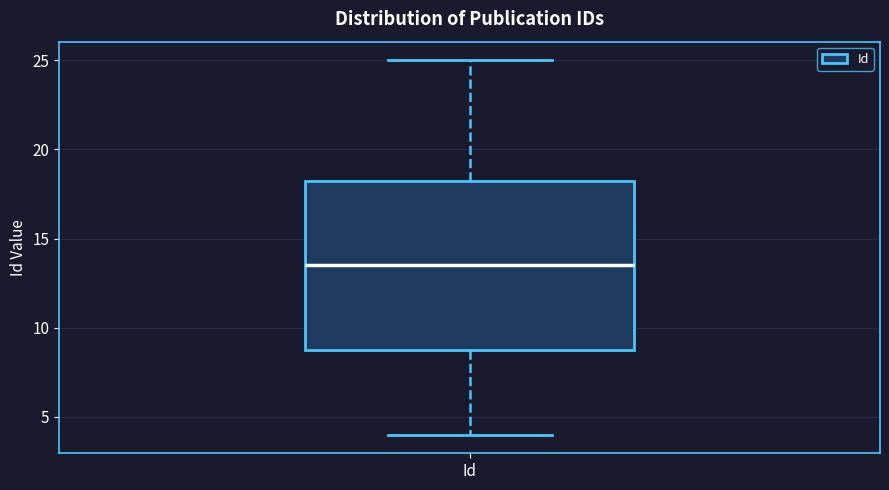

Transcribe this box plot: give where the median line is, the range the box spans, and where the two whiskers end, as read against the y-axis. The values are not printed on the chart, so give them approximately, as read against the axis.

median 13.5, box 9.0 to 18.5, whiskers 4.0 to 25.0